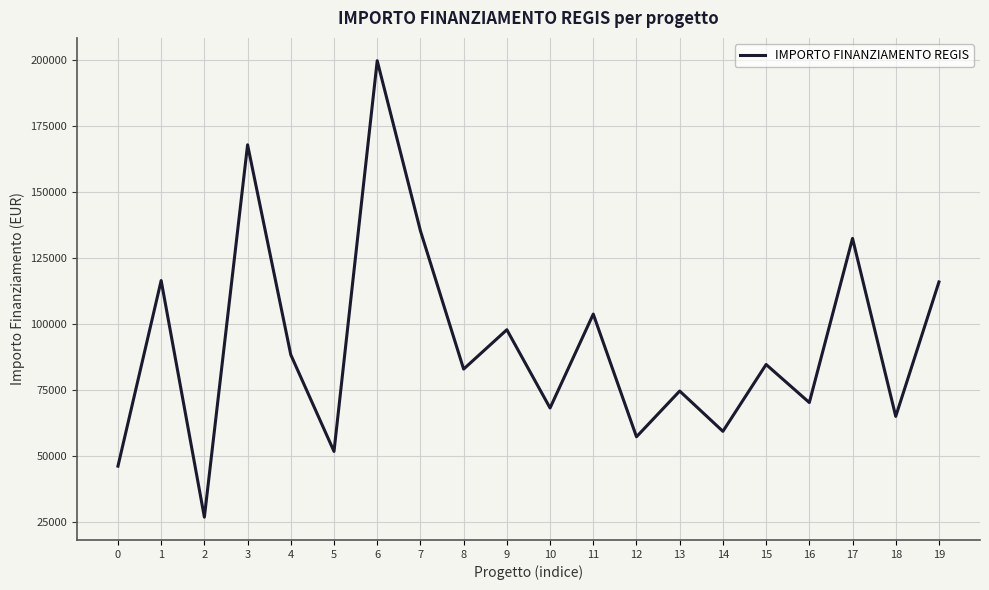

The chart shows a value of 129053.1 at 4. True or false?

False